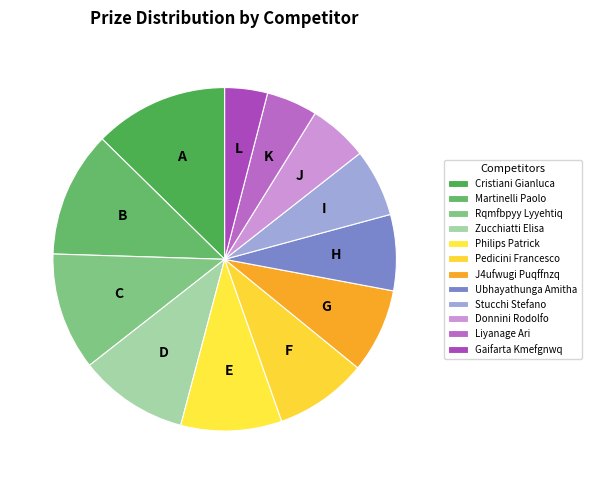

Combined, do Cristiani Gianluca and Gaifarta Kmefgnwq account for over 50%?

No